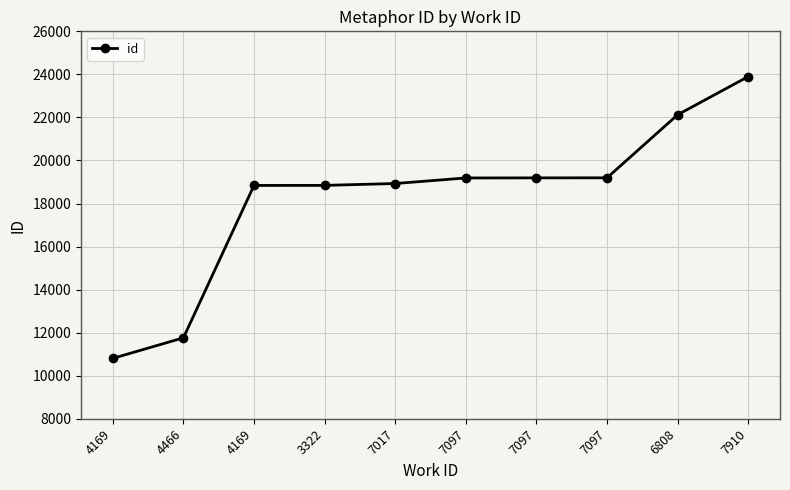

List the labels in order of value, largest first.

7910, 6808, 7097, 7097, 7097, 7017, 3322, 4169, 4466, 4169